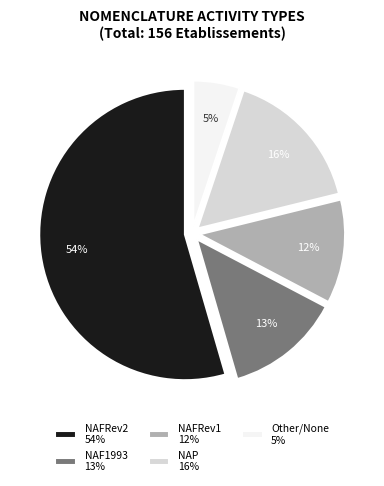

To the nearest percent, what is the average slice percentage?

20%